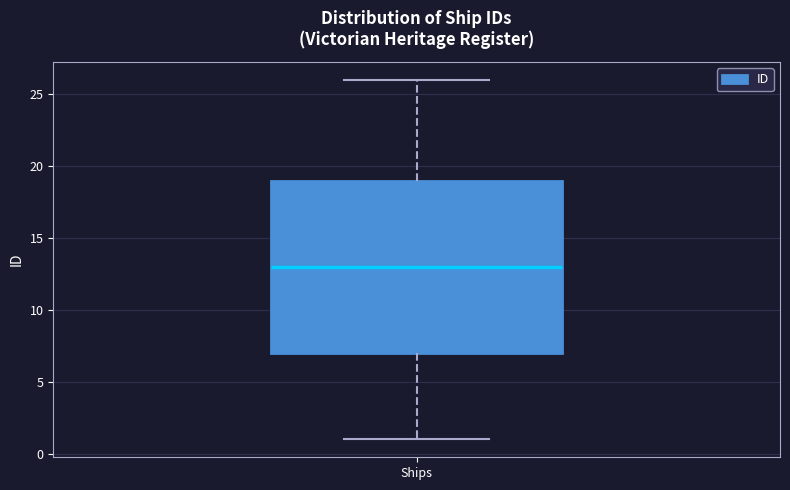

Transcribe this box plot: give where the median line is, the range the box spans, and where the two whiskers end, as read against the y-axis. The values are not printed on the chart, so give them approximately, as read against the axis.

median 13, box 7 to 19, whiskers 1 to 26